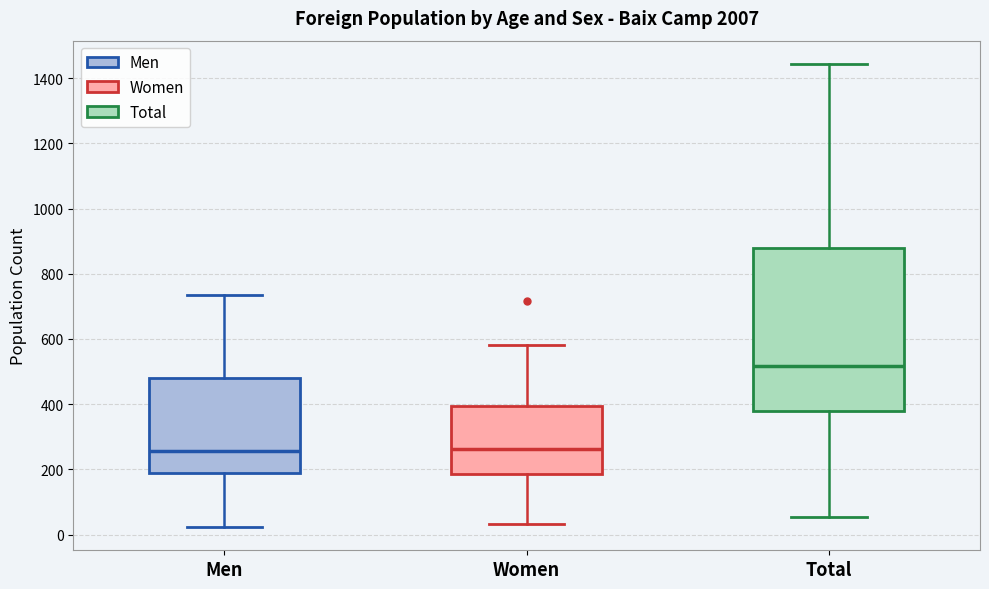

Where does the lower whisker of the box for Women end on the y-axis? The values are not printed on the chart, so give them approximately, as read against the axis.

40